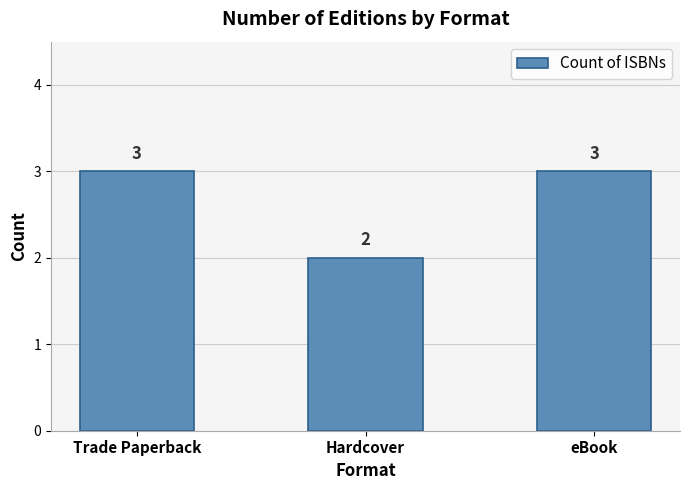

What is the sum of the values at Trade Paperback and eBook?

6